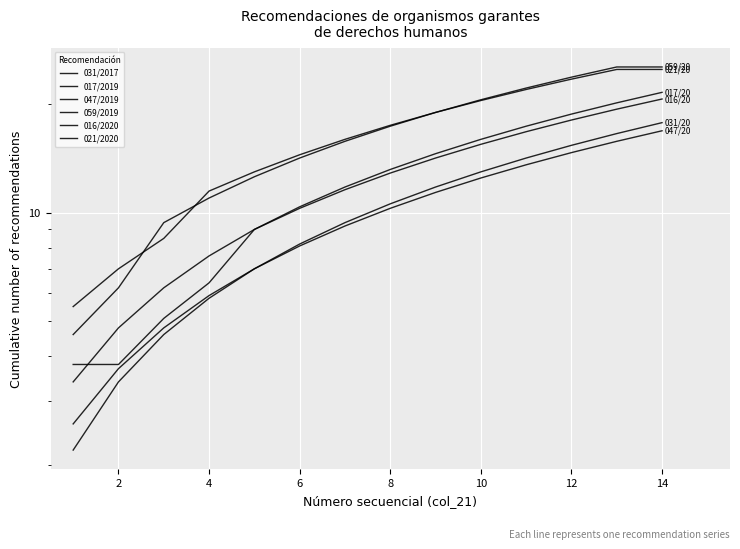

What is the total value across all series at 14?

127.4